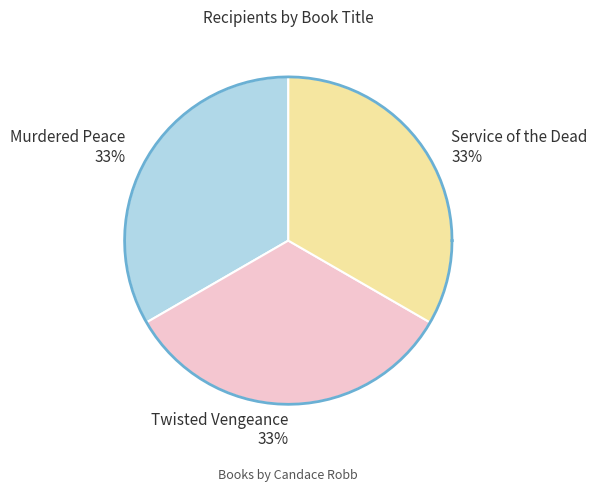

To the nearest percent, what portion does Twisted Vengeance represent?

33%